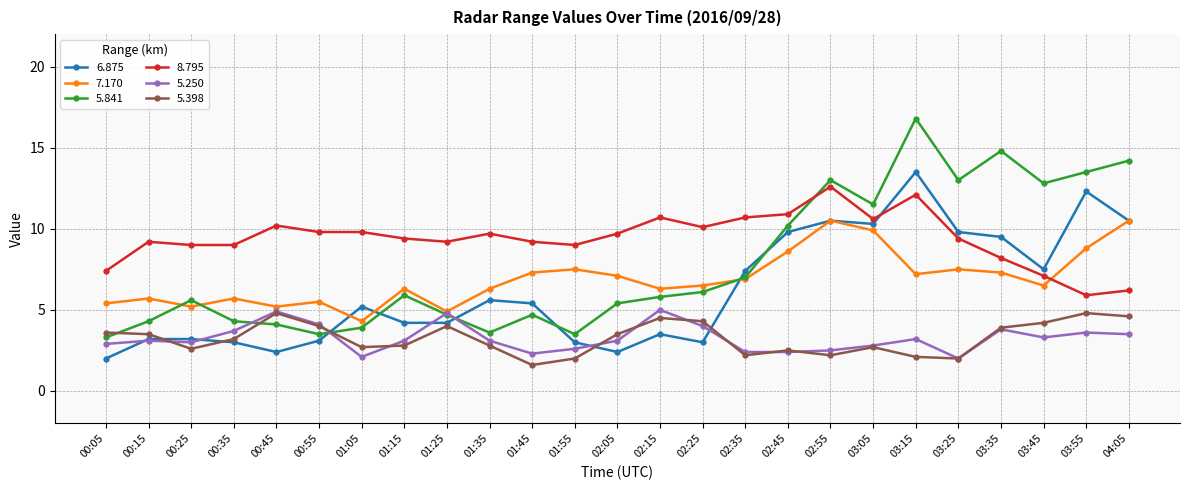

True or false: 8.795 has a value of 13.2 at 01:05.

False